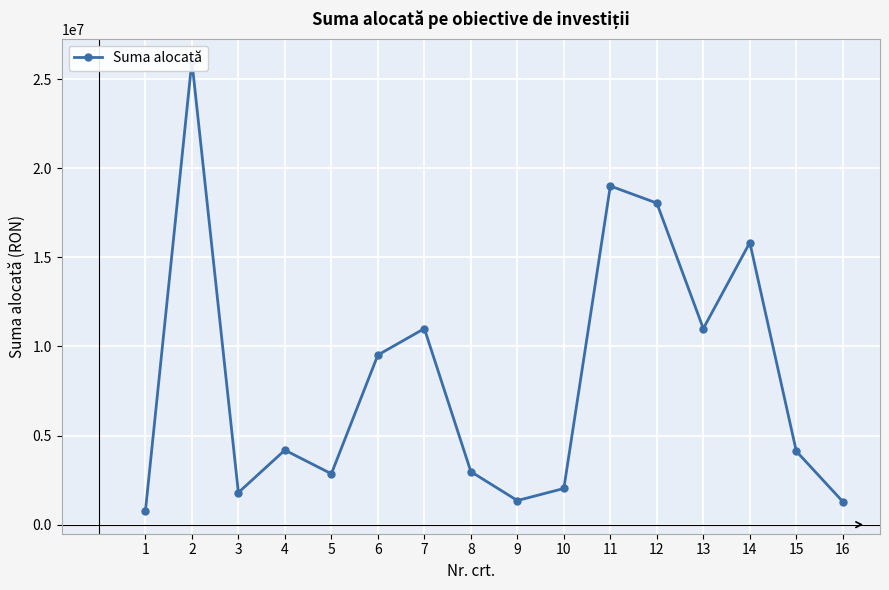

Which category has the highest value across all series?

2